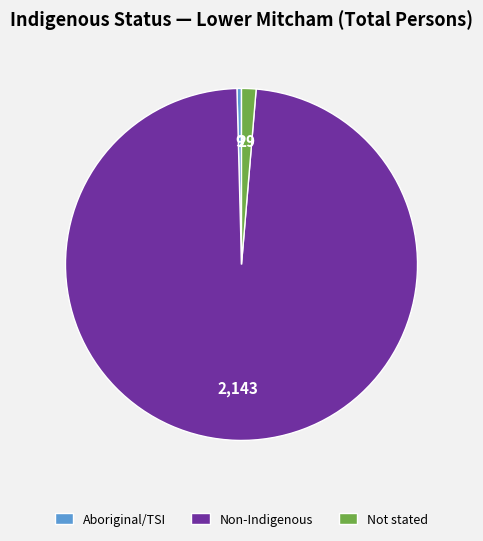

Count the number of slices in the pie.

3